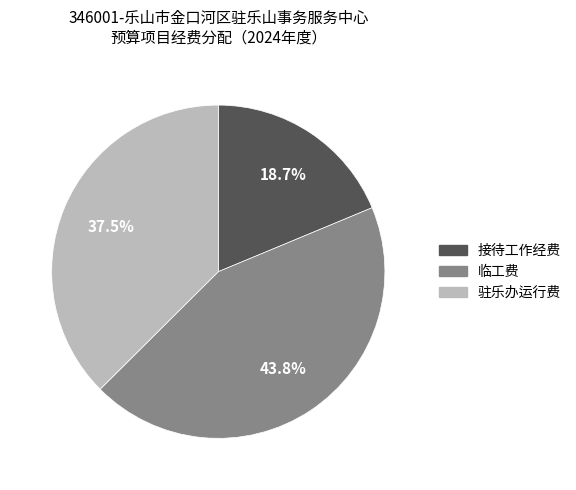

Rank the categories by value from lowest to highest.

接待工作经费, 驻乐办运行费, 临工费